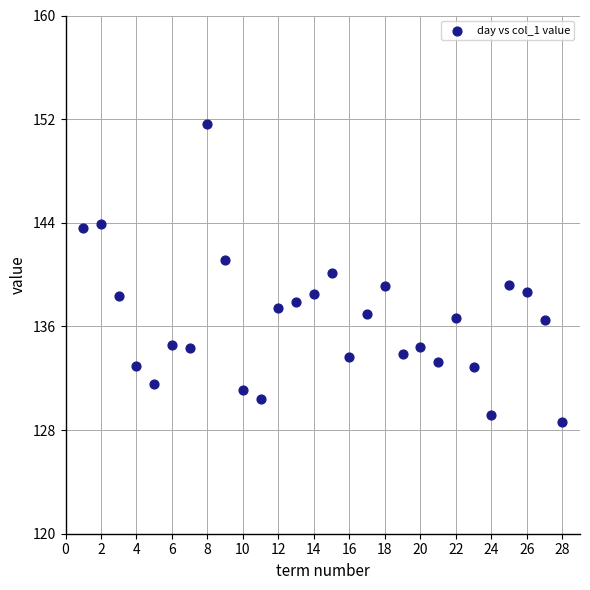

What is the range of X values (max minus min)?

27.0